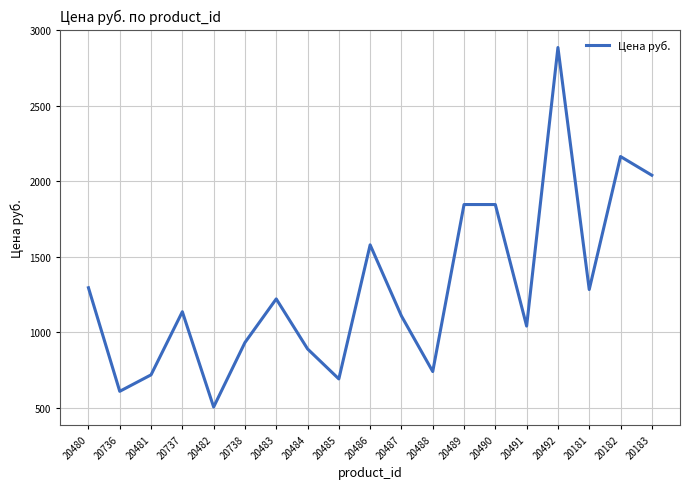

What is the approximate value at 20492?

2885